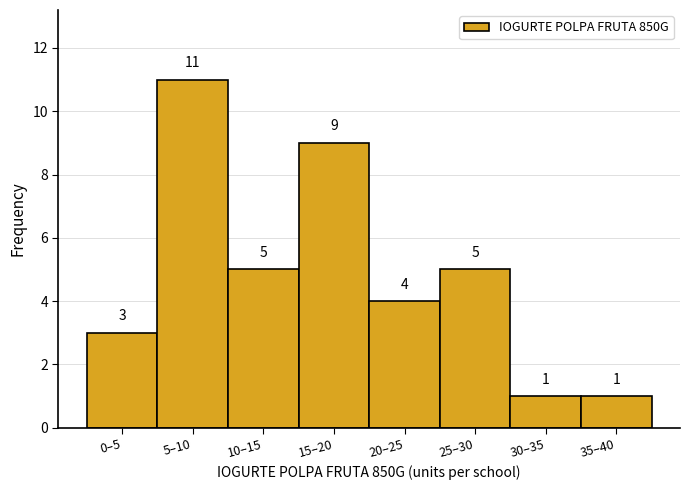

Reading left to right, list all the values displayed in this chart.

3	11	5	9	4	5	1	1